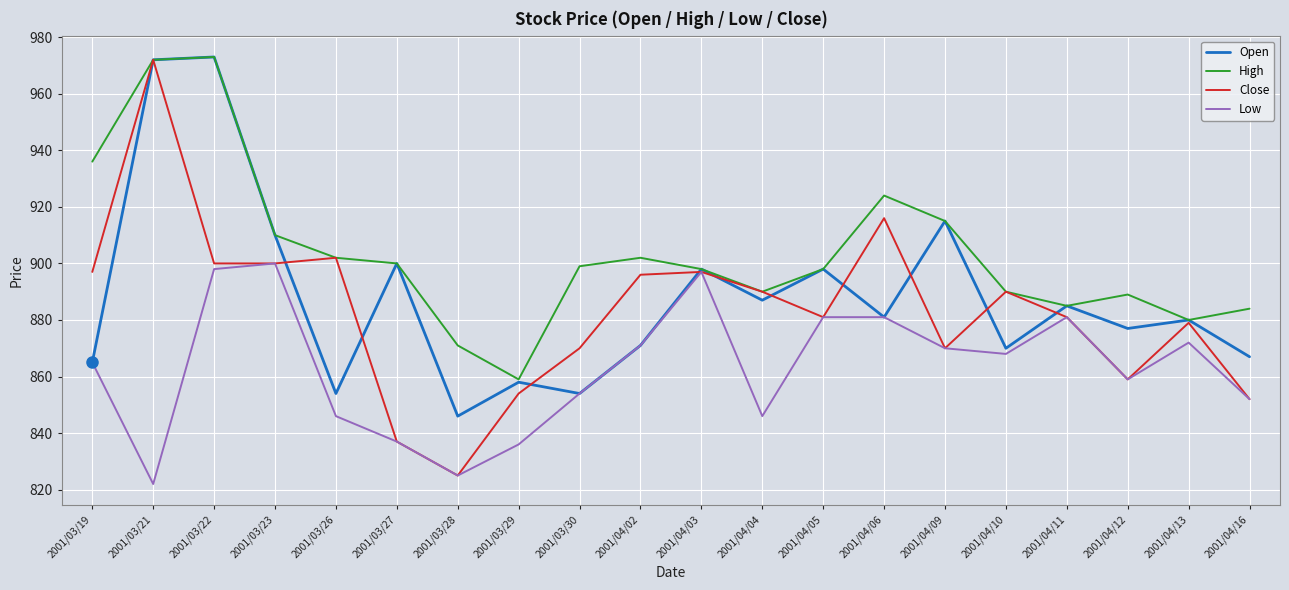

What are all the series names shown in the legend?

Open, High, Close, Low